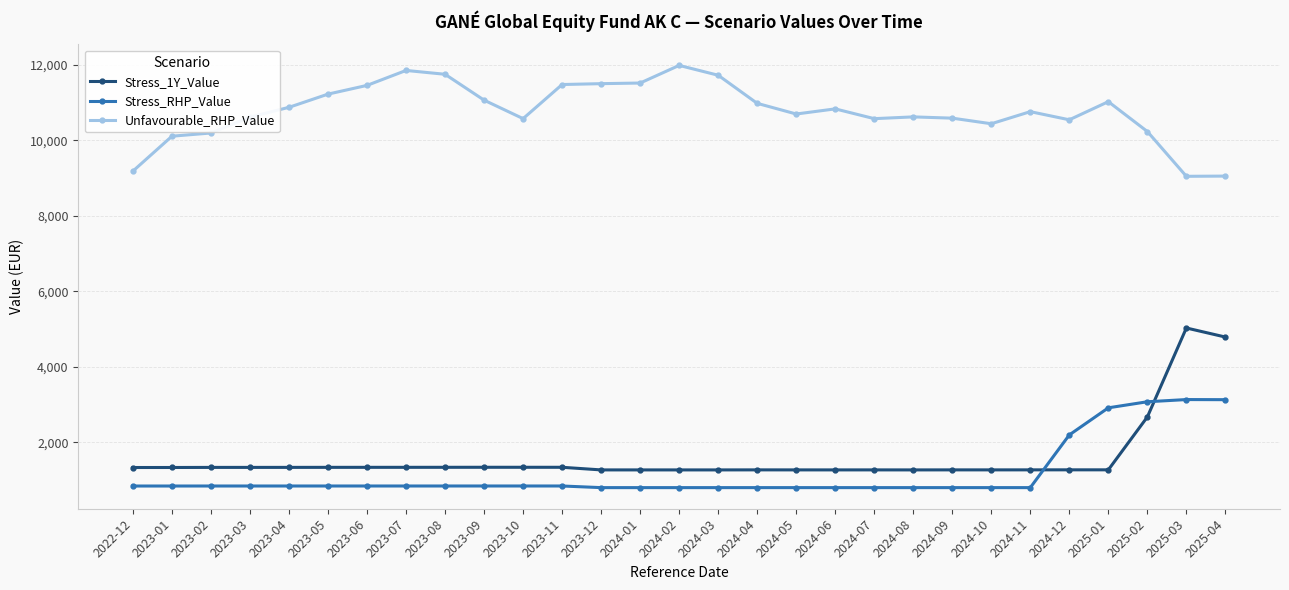

Which series has the largest total across all categories?

Unfavourable_RHP_Value